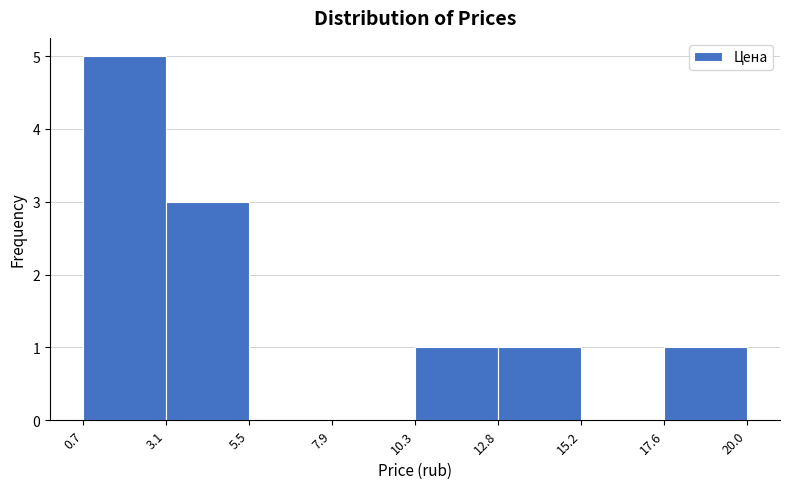

Reading left to right, list every bar in this chart as the range it spans on the x-axis followed by its height. The values are not printed on the chart, so give them approximately, as read against the axis.

0.7 to 3.1: 5
3.1 to 5.5: 3
5.5 to 7.9: 0
7.9 to 10.3: 0
10.3 to 12.8: 1
12.8 to 15.2: 1
15.2 to 17.6: 0
17.6 to 20.0: 1